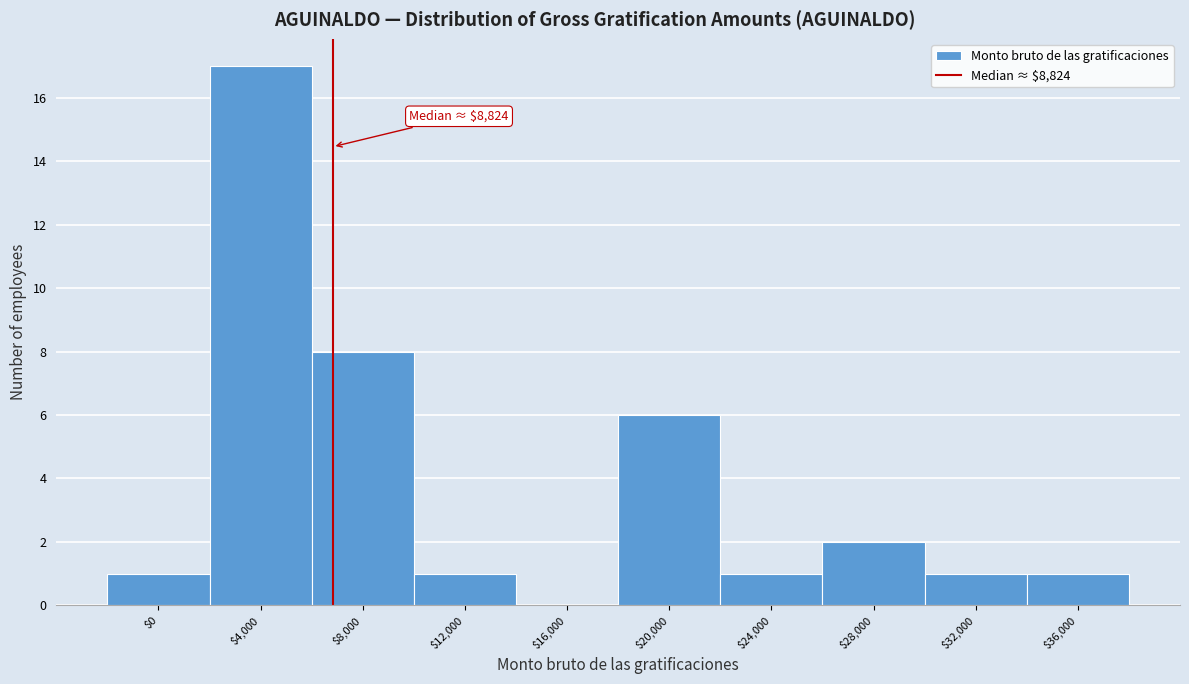

What is the sum of all values?

38